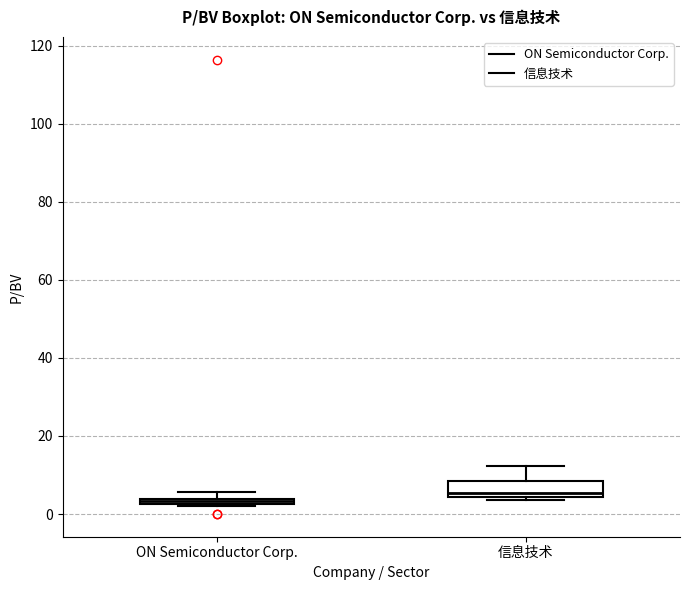

Which box's median line is the lowest?

ON Semiconductor Corp.